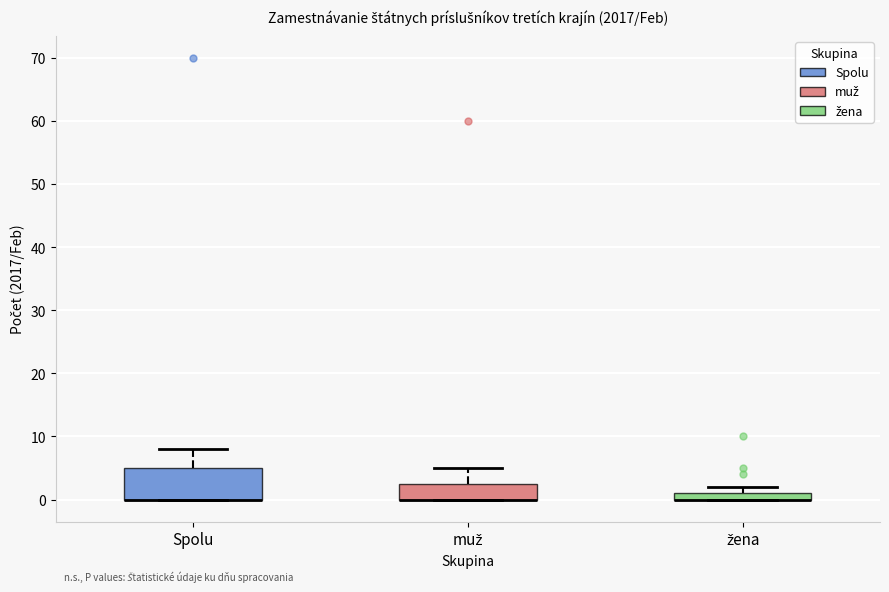

Which box is the tallest, from its lower edge to its upper edge?

Spolu